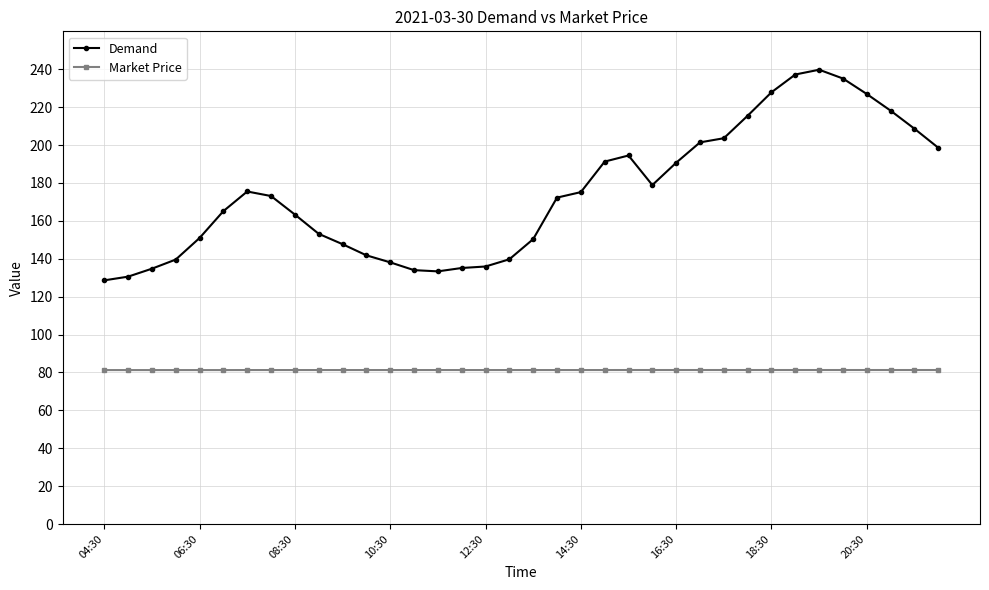

Which series has the largest total across all categories?

Demand